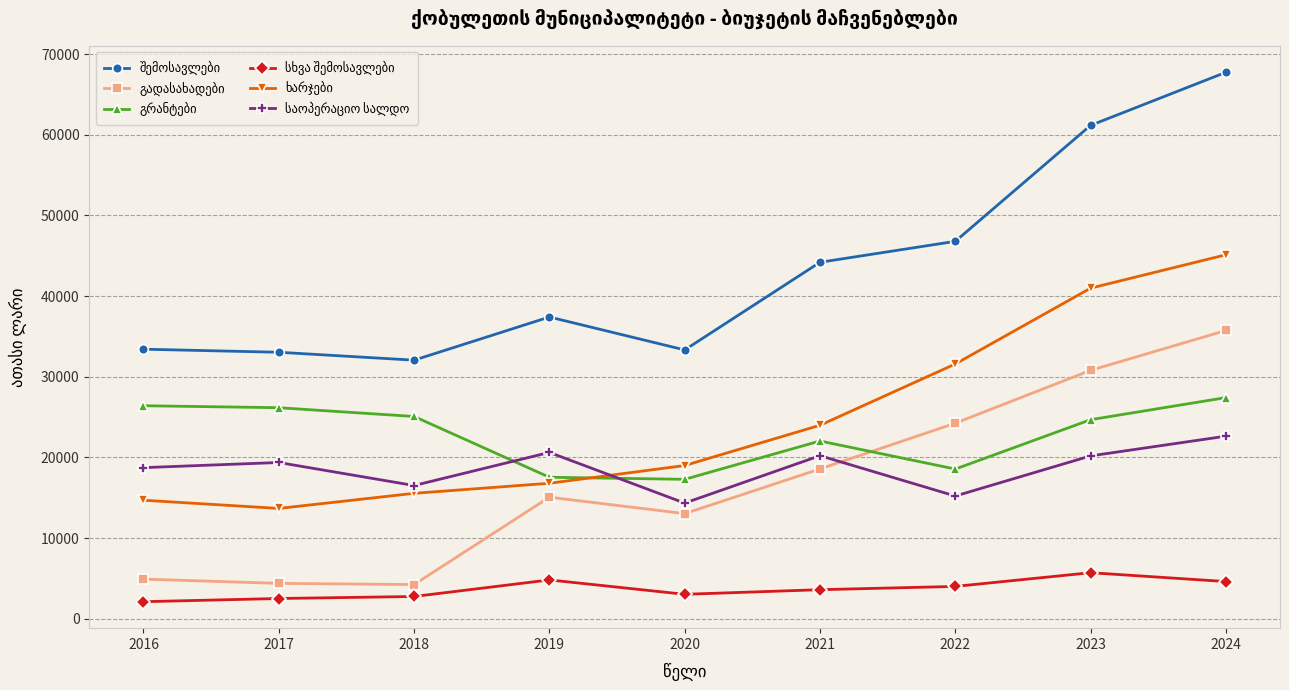

At which category is the sum across all series the highest?

2024